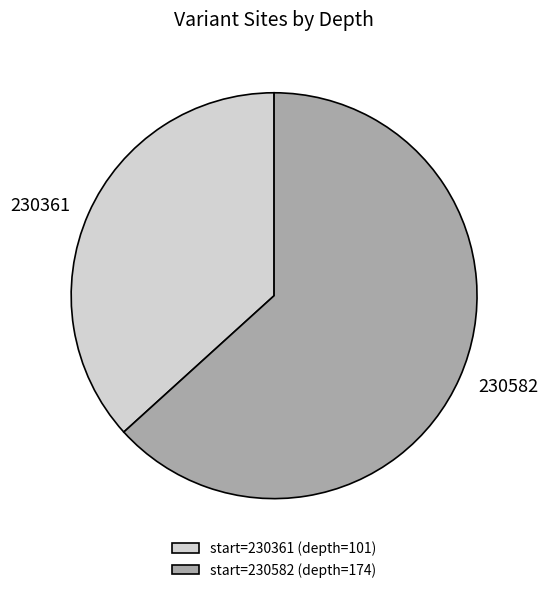

Between start=230361 (depth=101) and start=230582 (depth=174), which is larger?

start=230582 (depth=174)